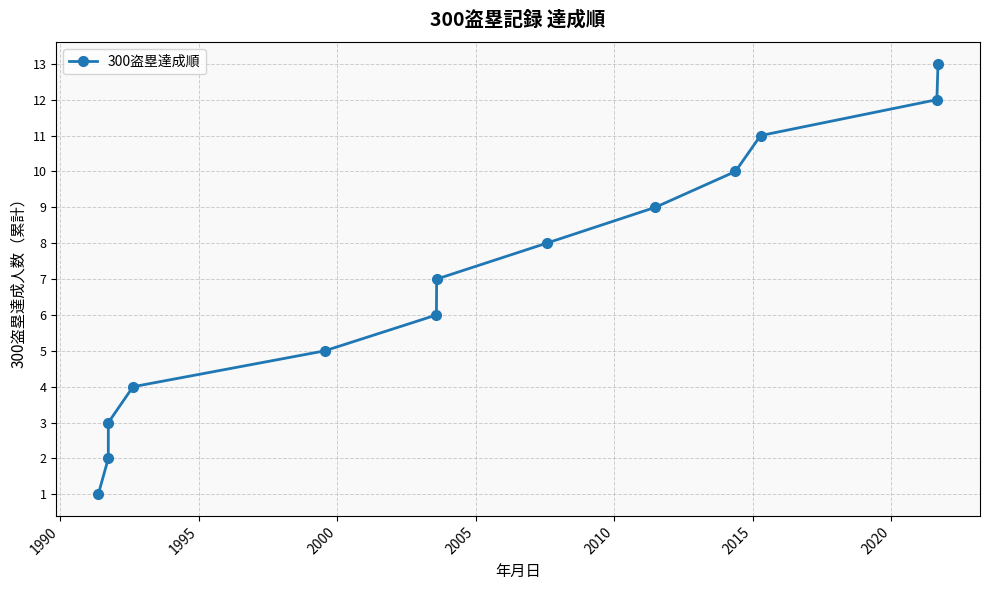

What is the maximum value shown in the chart?

13